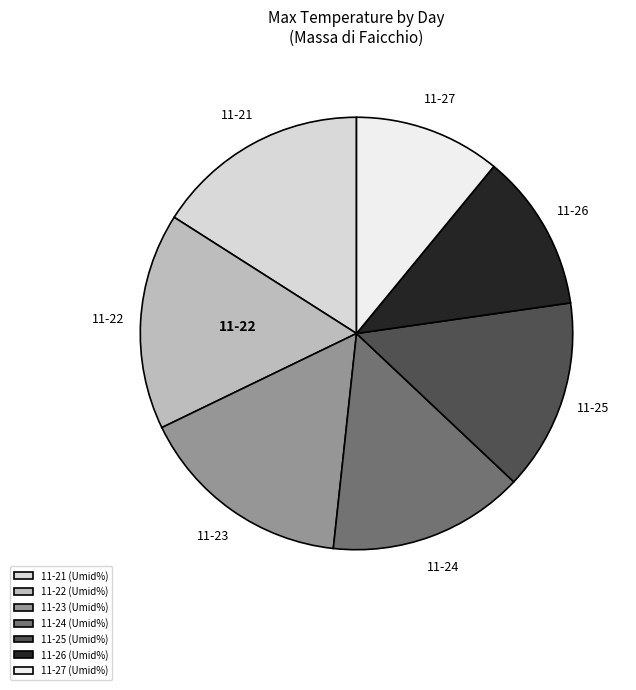

Count the number of slices in the pie.

7